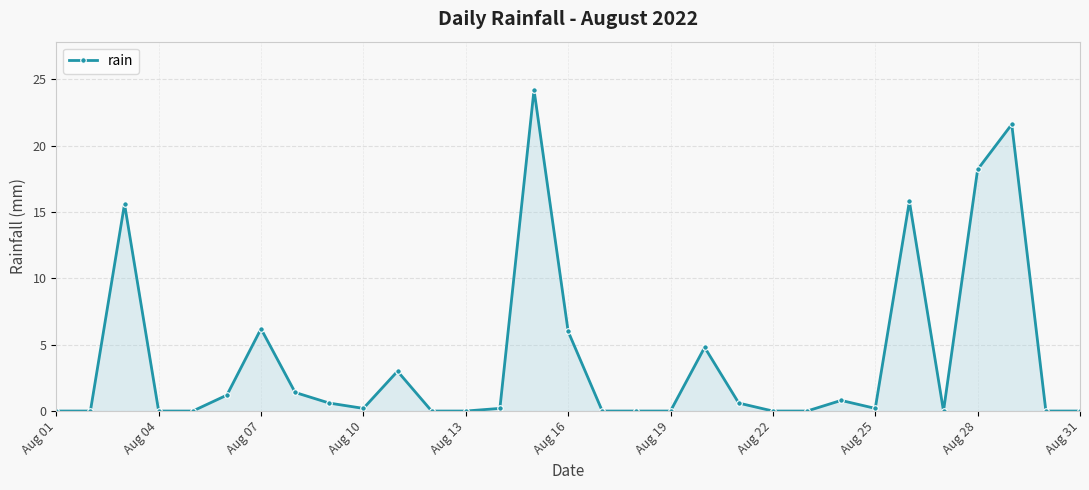

What is the greatest value displayed?

24.2